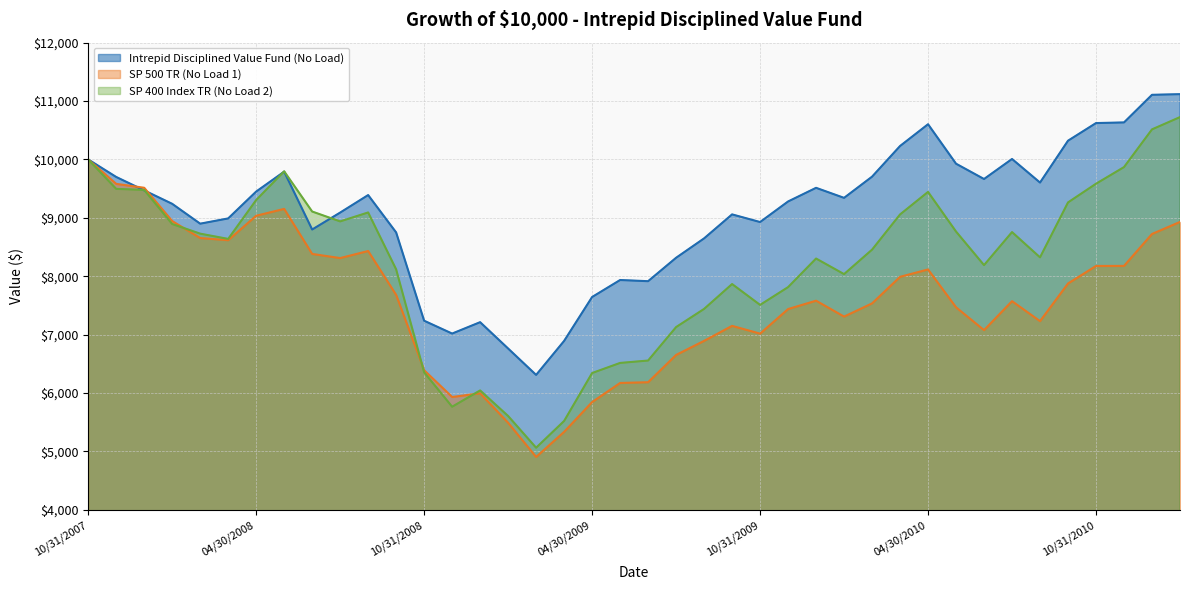

Read the Intrepid Disciplined Value Fund (No Load) value at 03/31/2008, to the nearest 50.

9000